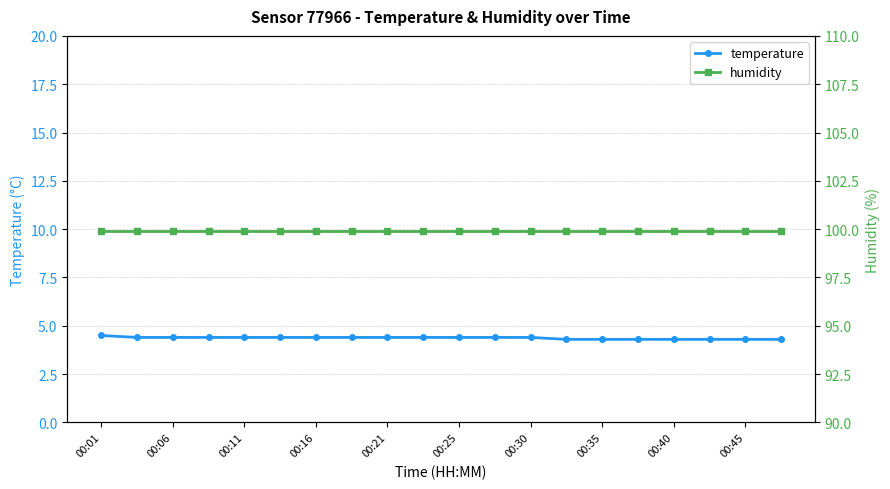

What is the average value of the humidity series?

99.9